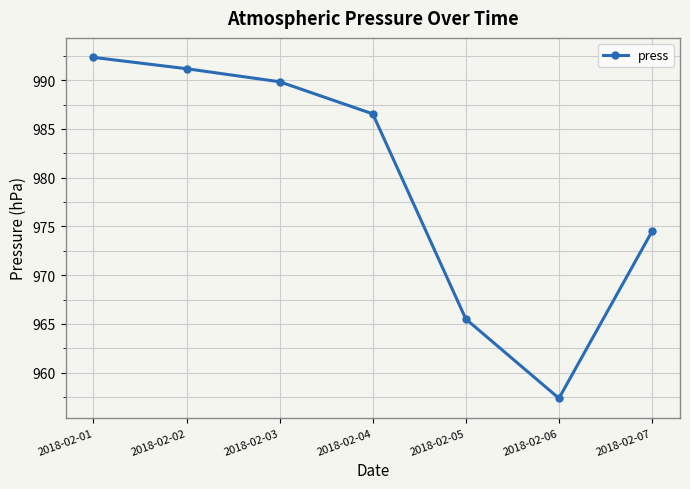

What is the value of the 6th point from the left?

957.4